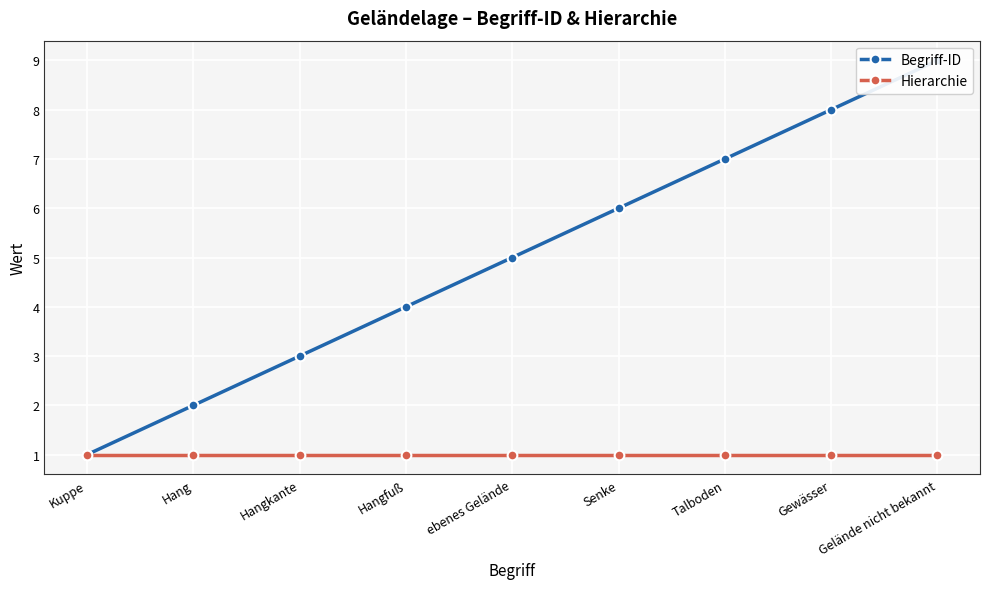

What is the greatest value displayed?

9